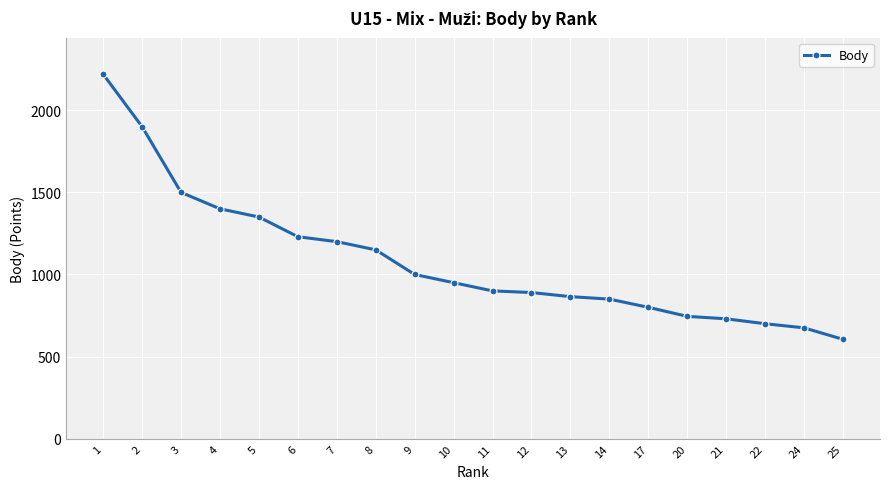

Is it true that the value at 13 is 1292?

False